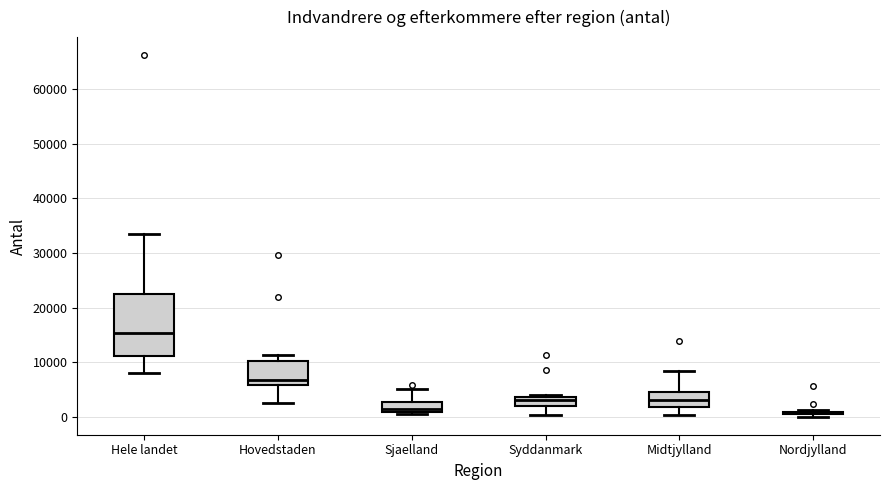

Where is the lower edge of the box for Hovedstaden on the y-axis? The values are not printed on the chart, so give them approximately, as read against the axis.

6000